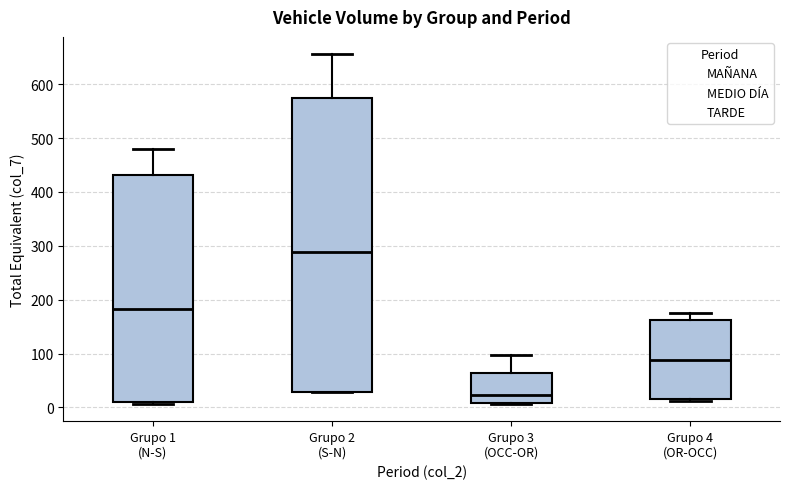

Where does the upper whisker of the box for Grupo 1 (N-S) end on the y-axis? The values are not printed on the chart, so give them approximately, as read against the axis.

480